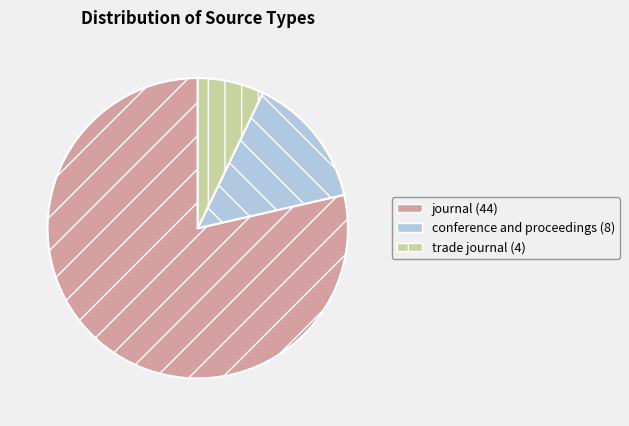

How many segments does this pie chart have?

3